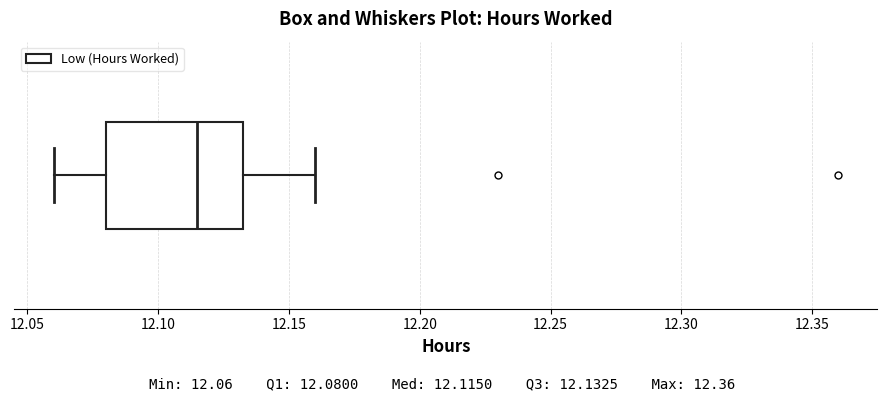

Read this box plot against the x-axis: the position of the median line, the range covered by the box, and the ends of both whiskers. The values are not printed on the chart, so give them approximately, as read against the axis.

median 12.115, box 12.080 to 12.135, whiskers 12.060 to 12.160